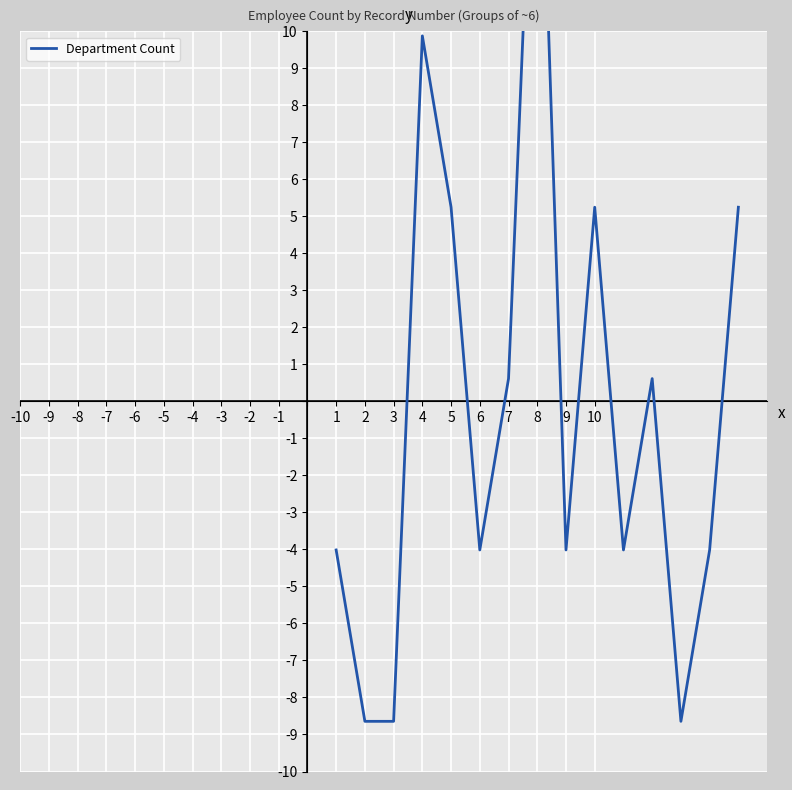

What is the value of the 13th point from the left?

-8.6